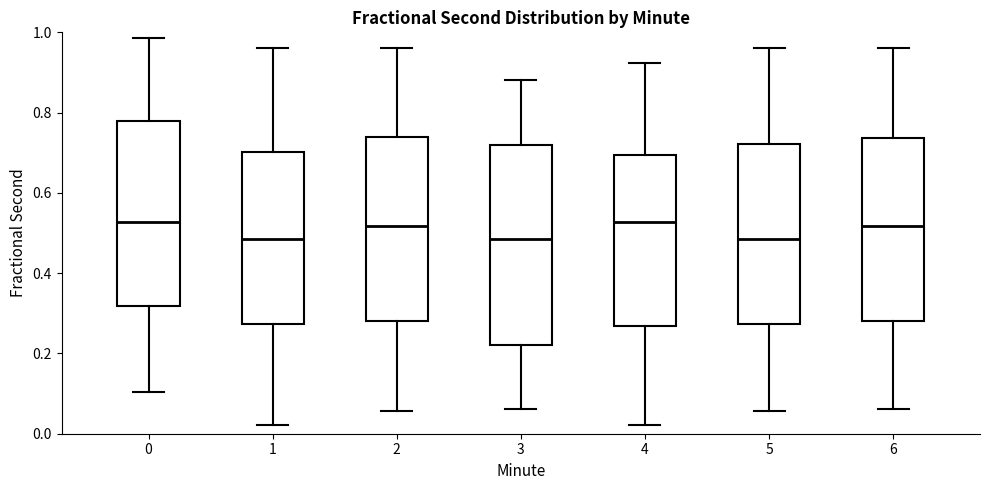

Comparing the boxes themselves (not the whiskers), which one is the tallest?

3